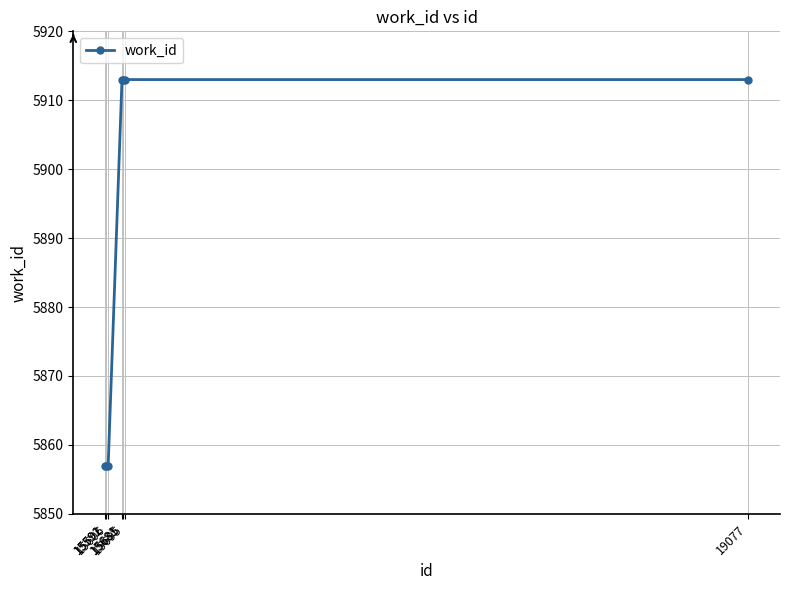

What is the maximum value shown in the chart?

5913